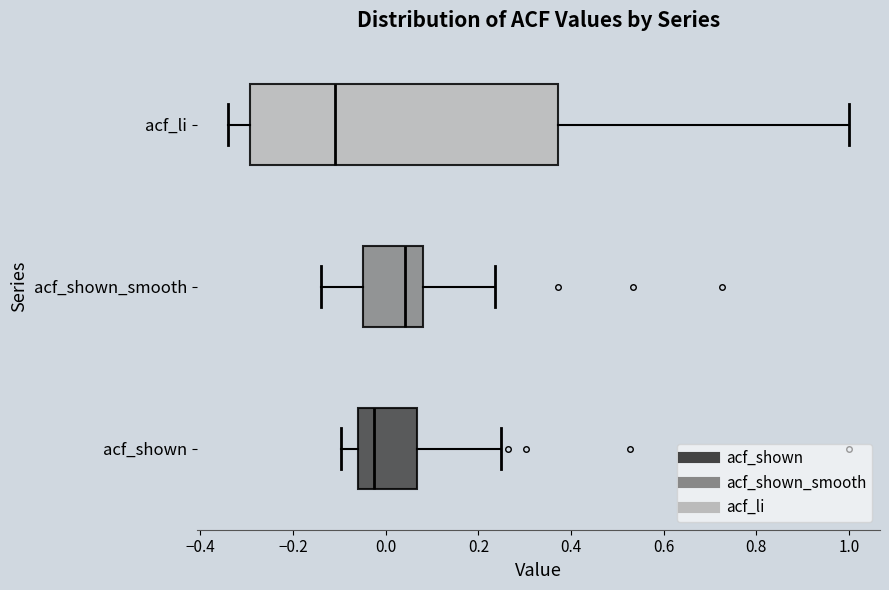

Comparing the boxes themselves (not the whiskers), which one is the widest?

acf_li